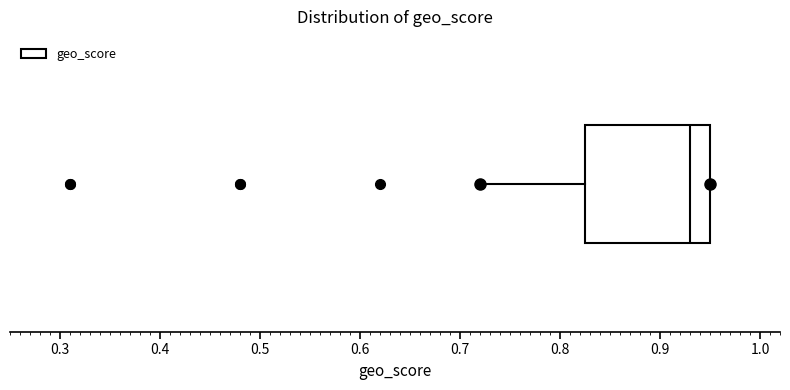

Where does the left whisker of the box end on the x-axis? The values are not printed on the chart, so give them approximately, as read against the axis.

0.72